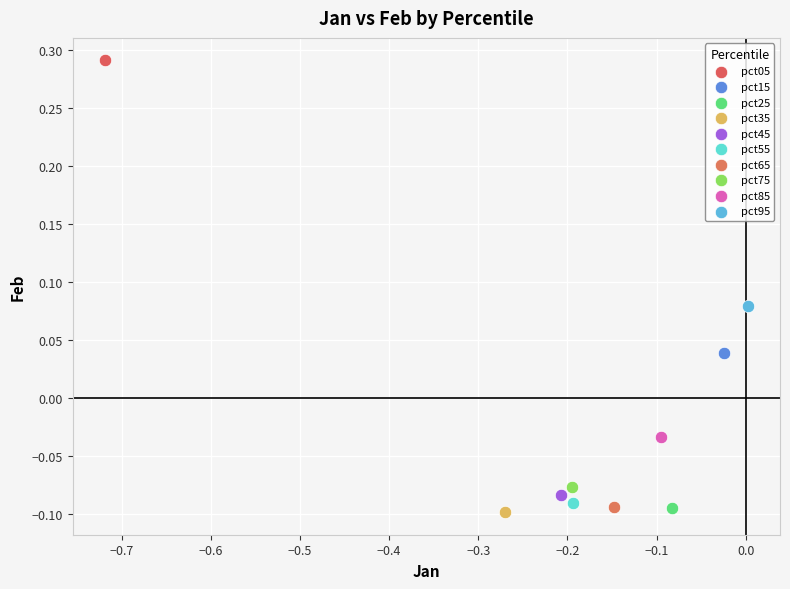

What are all the series names shown in the legend?

pct05, pct15, pct25, pct35, pct45, pct55, pct65, pct75, pct85, pct95